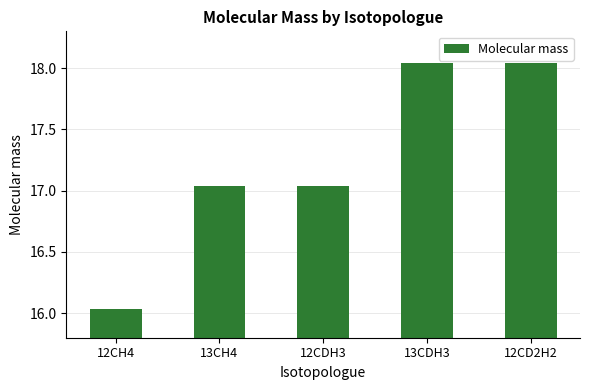

What is the difference between the maximum and minimum values?

2.0